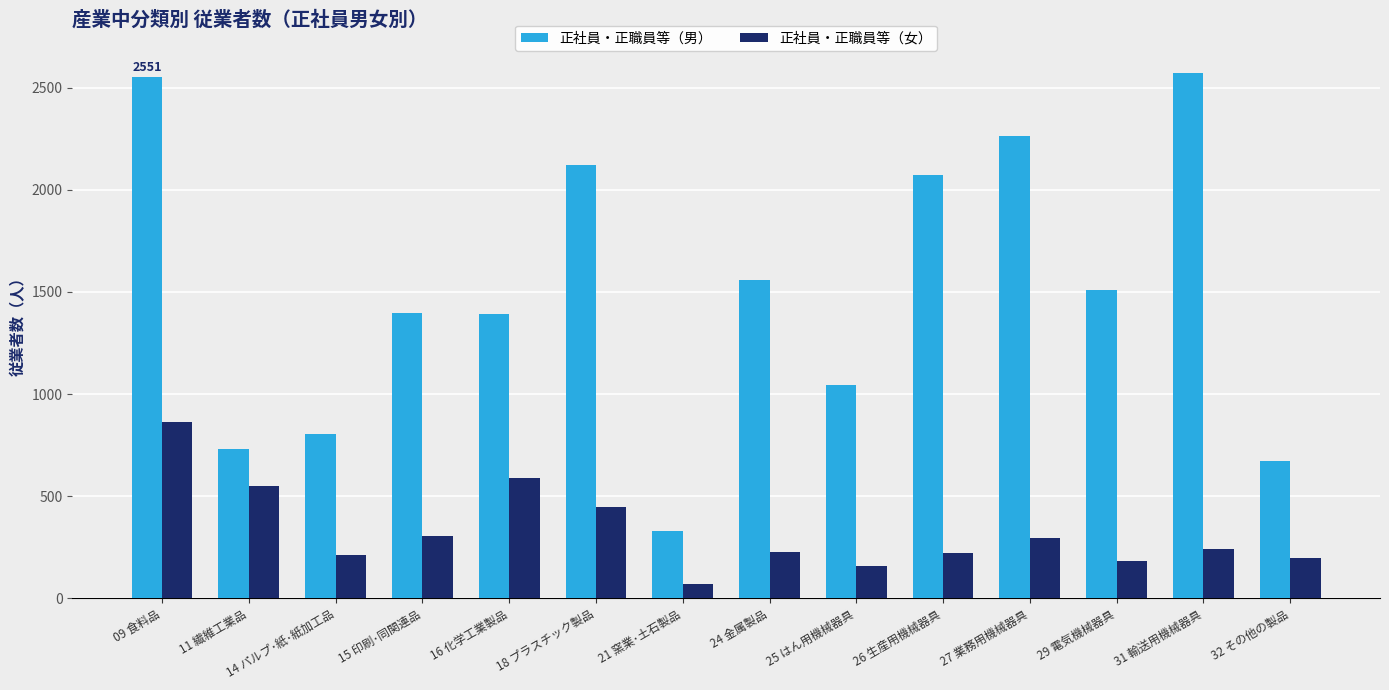

At how many categories does at least one series exceed 115?

14